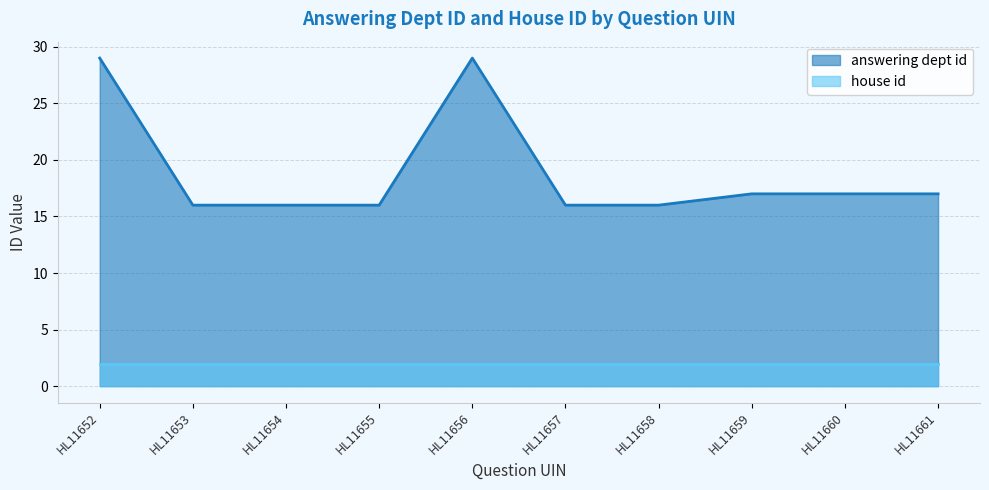

True or false: the data has more than 0 interior local peaks.

True